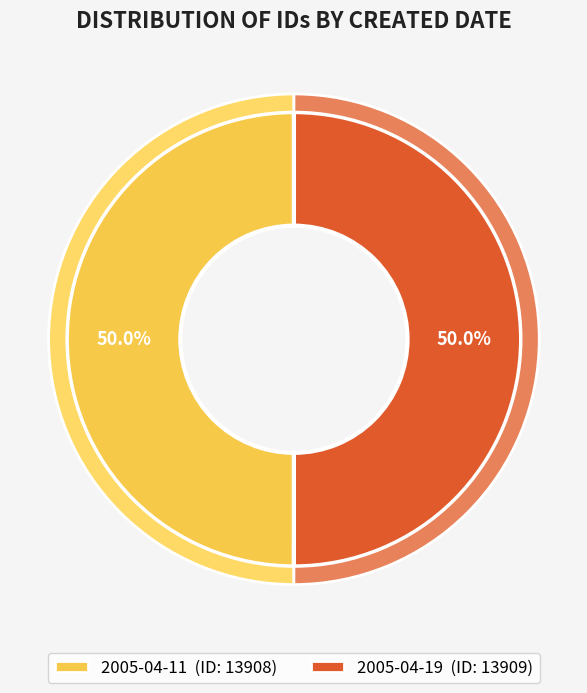

Do 2005-04-19 and 2005-04-11 together represent more than half of the pie?

Yes